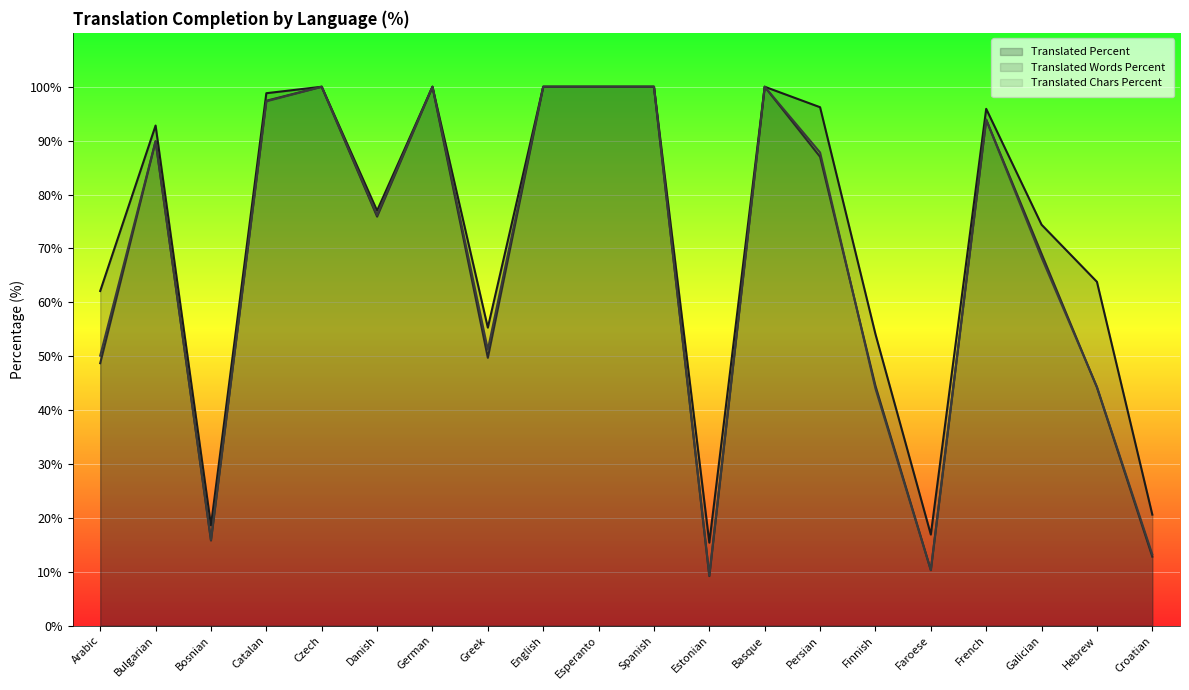

How many lines are shown in the chart?

3